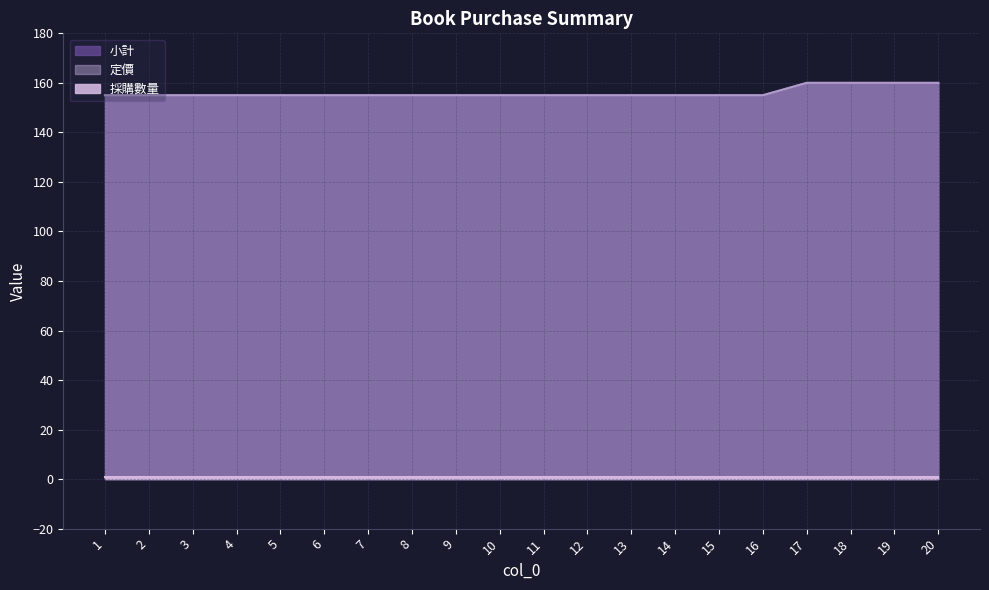

At which category is the sum across all series the highest?

17